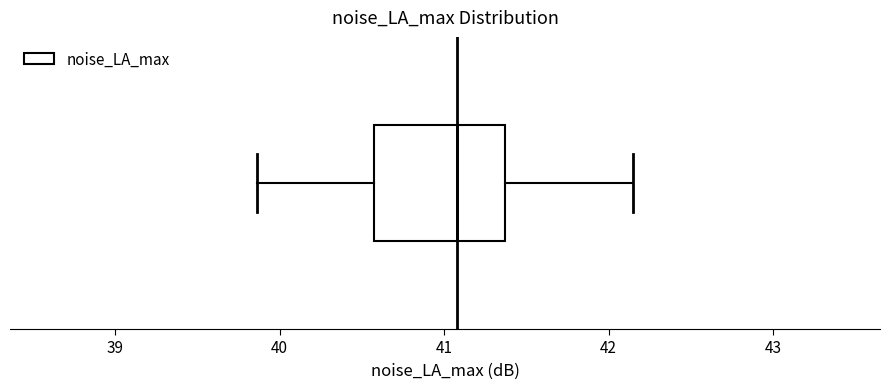

Transcribe this box plot: give where the median line is, the range the box spans, and where the two whiskers end, as read against the x-axis. The values are not printed on the chart, so give them approximately, as read against the axis.

median 41.1, box 40.6 to 41.4, whiskers 39.9 to 42.2